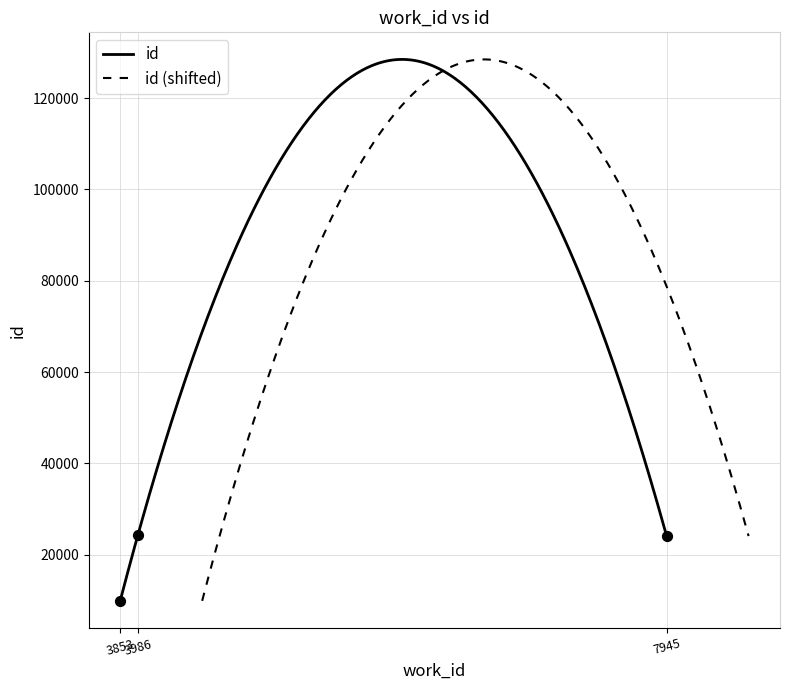

Approximately how many times larger is the value at 3986 compared to 3853?

2.5